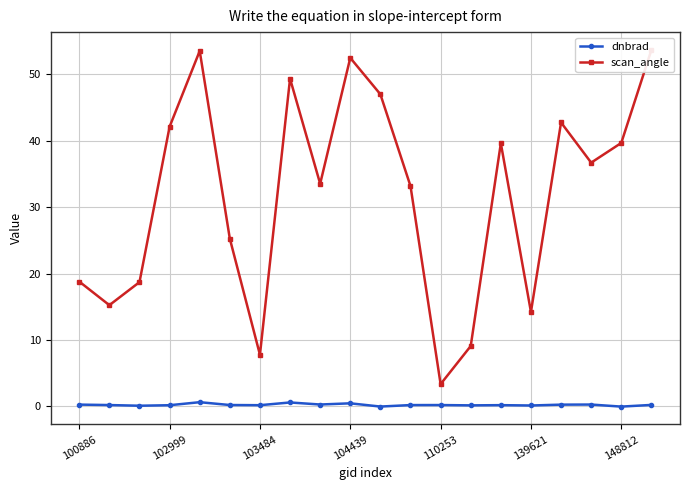

How many negative values does the dnbrad series have?

2